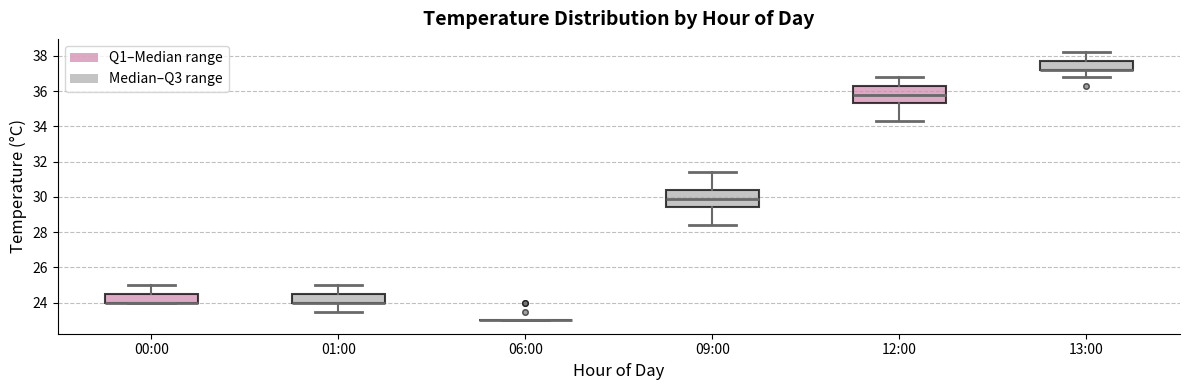

Reading left to right, read every box against the y-axis: the position of its median line, the range the box covers, and the ends of its whiskers. The values are not printed on the chart, so give them approximately, as read against the axis.

00:00: median 24.0 (drawn on the box's lower edge), box 24.0 to 24.6, whiskers 24.0 to 25.0
01:00: median 24.0 (drawn on the box's lower edge), box 24.0 to 24.6, whiskers 23.6 to 25.0
06:00: box collapsed to a line at 23.0, whiskers 23.0 to 23.0
09:00: median 30.0, box 29.4 to 30.4, whiskers 28.4 to 31.4
12:00: median 35.8, box 35.4 to 36.4, whiskers 34.4 to 36.8
13:00: median 37.2 (drawn on the box's lower edge), box 37.2 to 37.8, whiskers 36.8 to 38.2